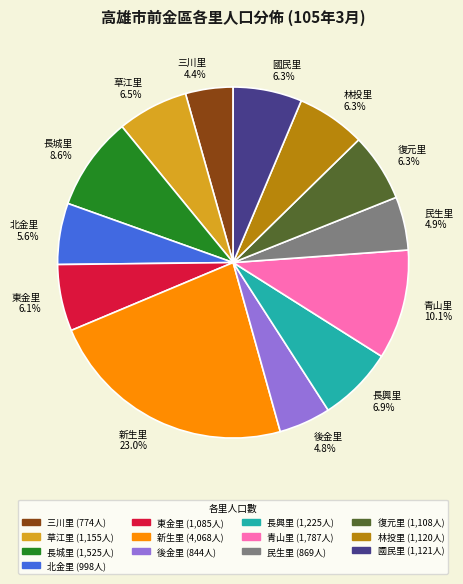

The 後金里 slice represents 5% of the pie. True or false?

True